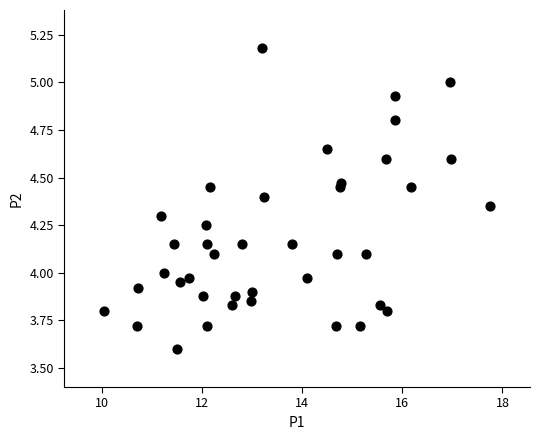

What is the range of X values (max minus min)?

7.7